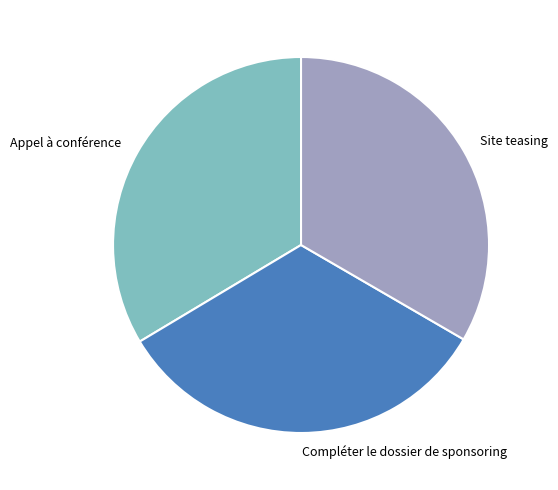

True or false: Site teasing accounts for 25% of the total.

False